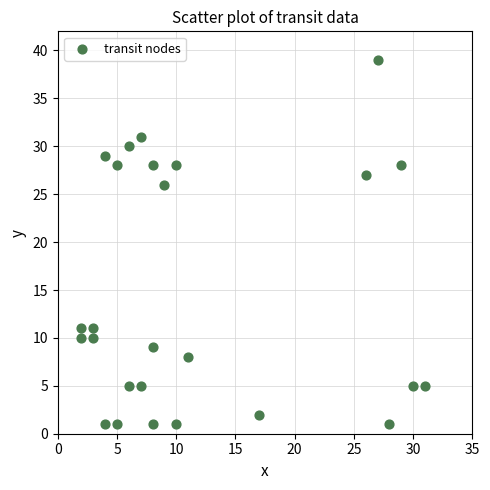

What Y value in the scatter plot is closest to 20?

26